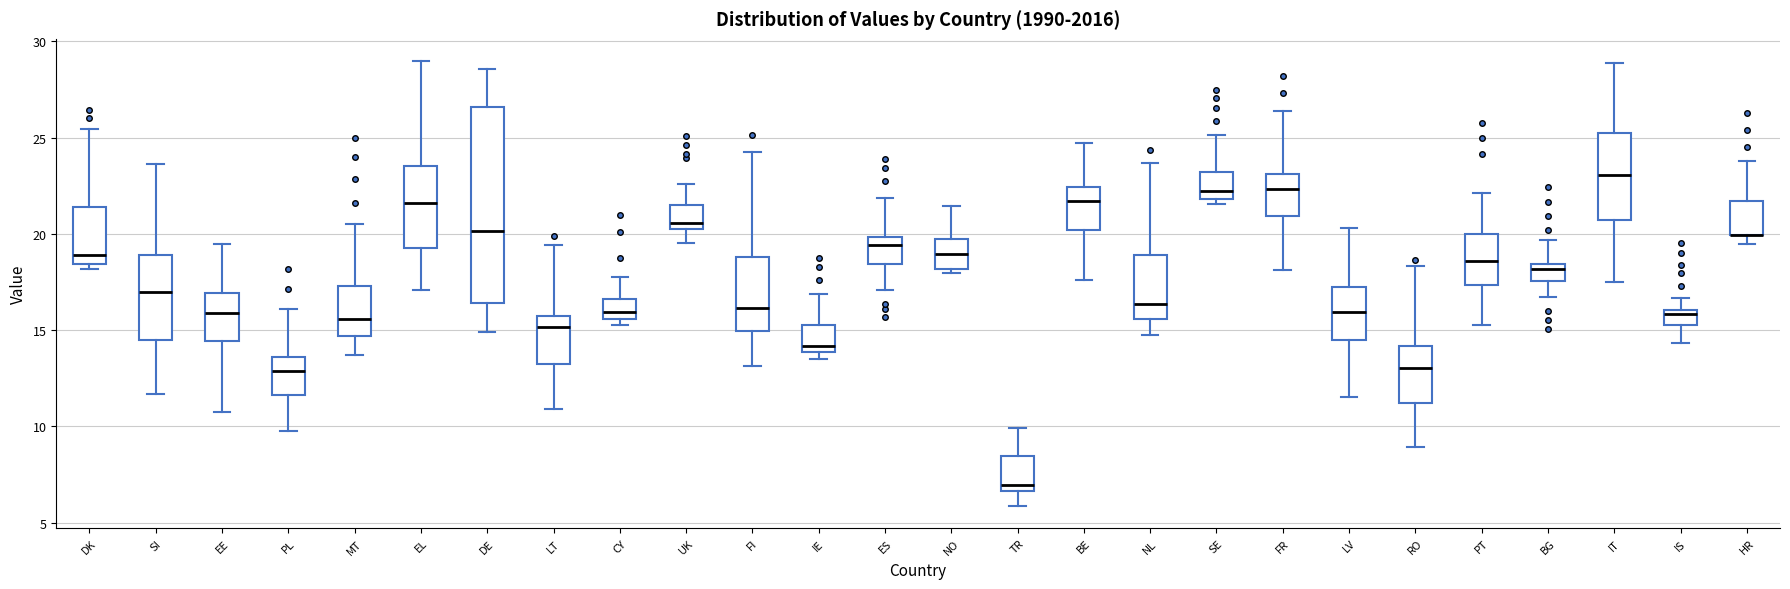

Reading left to right, read every box against the y-axis: the position of its median line, the range the box covers, and the ends of its whiskers. The values are not printed on the chart, so give them approximately, as read against the axis.

DK: median 19.0, box 18.5 to 21.5, whiskers 18.0 to 25.5
SI: median 17.0, box 14.5 to 19.0, whiskers 11.5 to 23.5
EE: median 16.0, box 14.5 to 17.0, whiskers 11.0 to 19.5
PL: median 13.0, box 11.5 to 13.5, whiskers 10.0 to 16.0
MT: median 15.5, box 14.5 to 17.5, whiskers 13.5 to 20.5
EL: median 21.5, box 19.5 to 23.5, whiskers 17.0 to 29.0
DE: median 20.0, box 16.5 to 26.5, whiskers 15.0 to 28.5
LT: median 15.0, box 13.0 to 15.5, whiskers 11.0 to 19.5
CY: median 16.0, box 15.5 to 16.5, whiskers 15.5 (just below the box's lower edge) to 17.5
UK: median 20.5, box 20.0 to 21.5, whiskers 19.5 to 22.5
FI: median 16.0, box 15.0 to 19.0, whiskers 13.0 to 24.5
IE: median 14.0 (just above the box's lower edge), box 14.0 to 15.5, whiskers 13.5 to 17.0
ES: median 19.5, box 18.5 to 20.0, whiskers 17.0 to 22.0
NO: median 19.0, box 18.0 to 20.0, whiskers 18.0 (just below the box's lower edge) to 21.5
TR: median 7.0, box 6.5 to 8.5, whiskers 6.0 to 10.0
BE: median 21.5, box 20.0 to 22.5, whiskers 17.5 to 24.5
NL: median 16.5, box 15.5 to 19.0, whiskers 14.5 to 23.5
SE: median 22.0 (just above the box's lower edge), box 22.0 to 23.0, whiskers 21.5 to 25.0
FR: median 22.5, box 21.0 to 23.0, whiskers 18.0 to 26.5
LV: median 16.0, box 14.5 to 17.0, whiskers 11.5 to 20.5
RO: median 13.0, box 11.0 to 14.0, whiskers 9.0 to 18.5
PT: median 18.5, box 17.5 to 20.0, whiskers 15.0 to 22.0
BG: median 18.0, box 17.5 to 18.5, whiskers 16.5 to 19.5
IT: median 23.0, box 20.5 to 25.0, whiskers 17.5 to 29.0
IS: median 16.0 (just below the box's upper edge), box 15.5 to 16.0, whiskers 14.5 to 16.5
HR: median 20.0 (drawn on the box's lower edge), box 20.0 to 21.5, whiskers 19.5 to 24.0